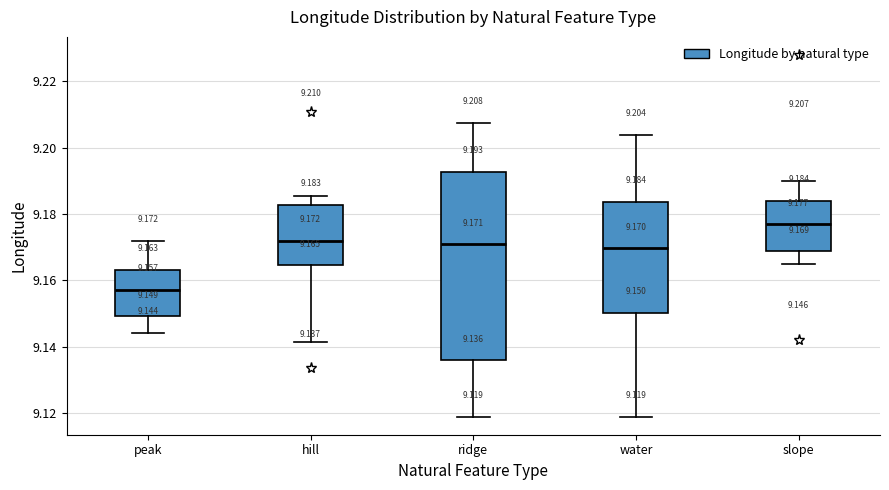

Which box is the tallest, from its lower edge to its upper edge?

ridge